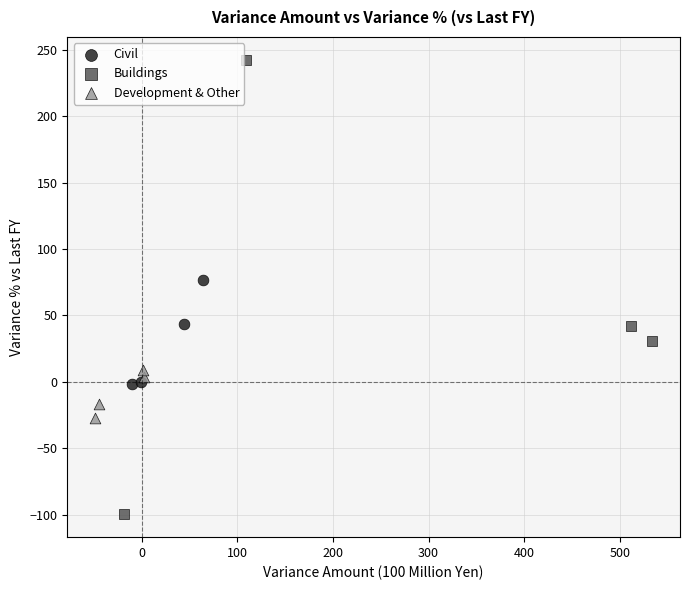

Which series has the widest spread of Y values?

Buildings